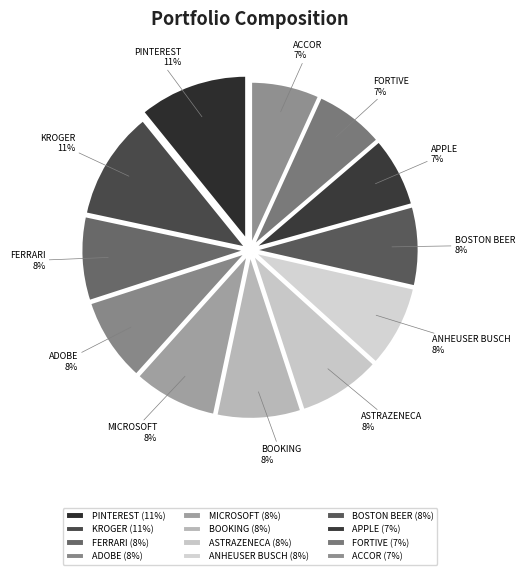

What is the ratio of the value at ACCOR to the value at FORTIVE?

1.0